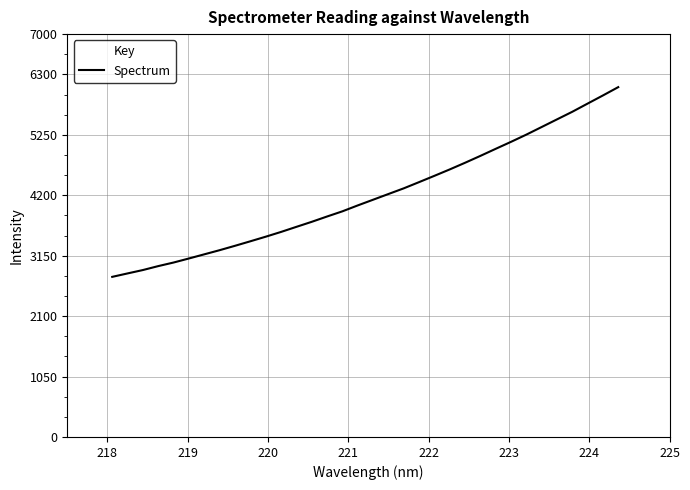

What is the greatest value displayed?

6078.6